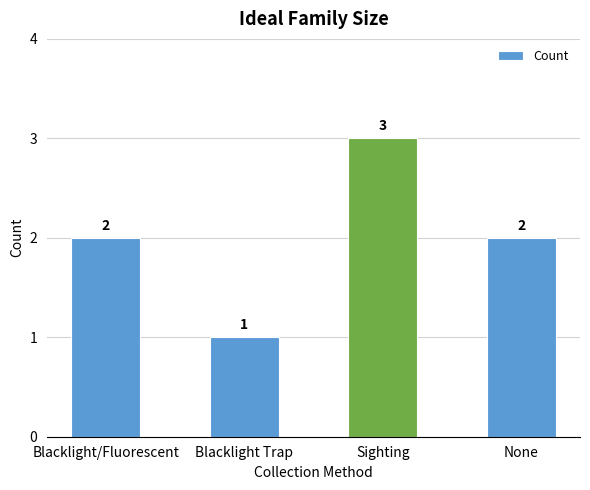

At which category does the chart reach its minimum across all series?

Blacklight Trap